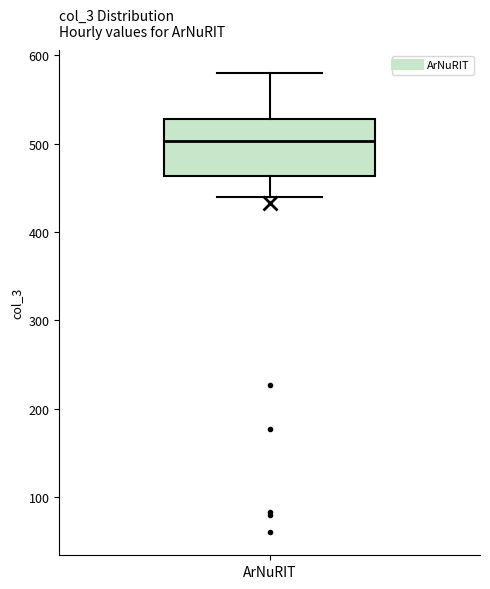

Where is the upper edge of the box for ArNuRIT on the y-axis? The values are not printed on the chart, so give them approximately, as read against the axis.

530